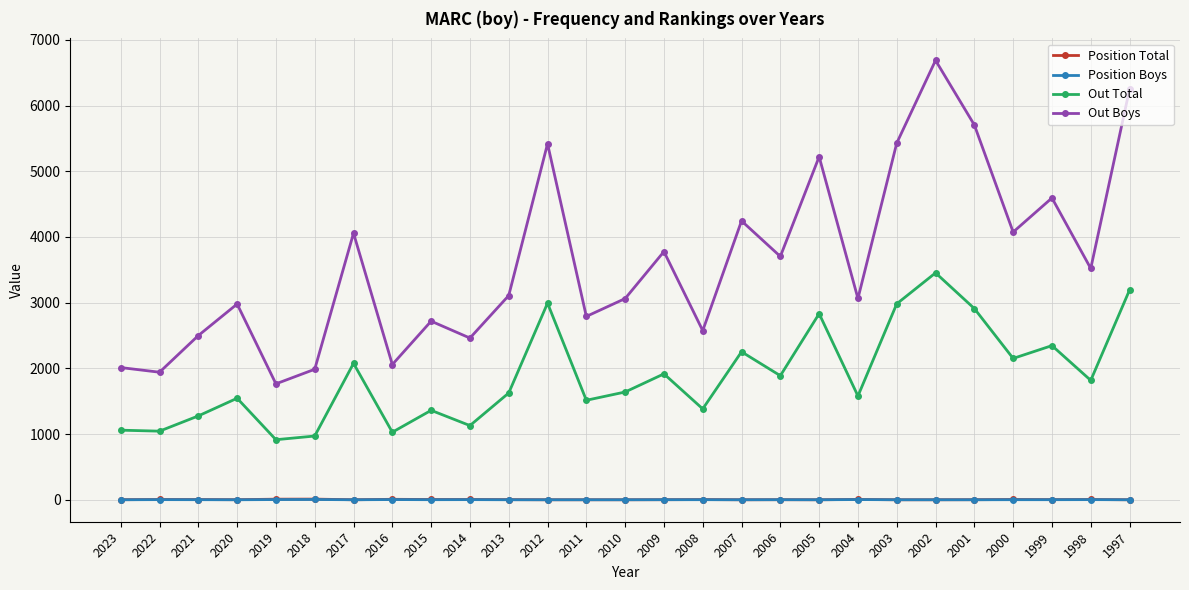

The Out Total series shows 1546 at 2020. True or false?

True